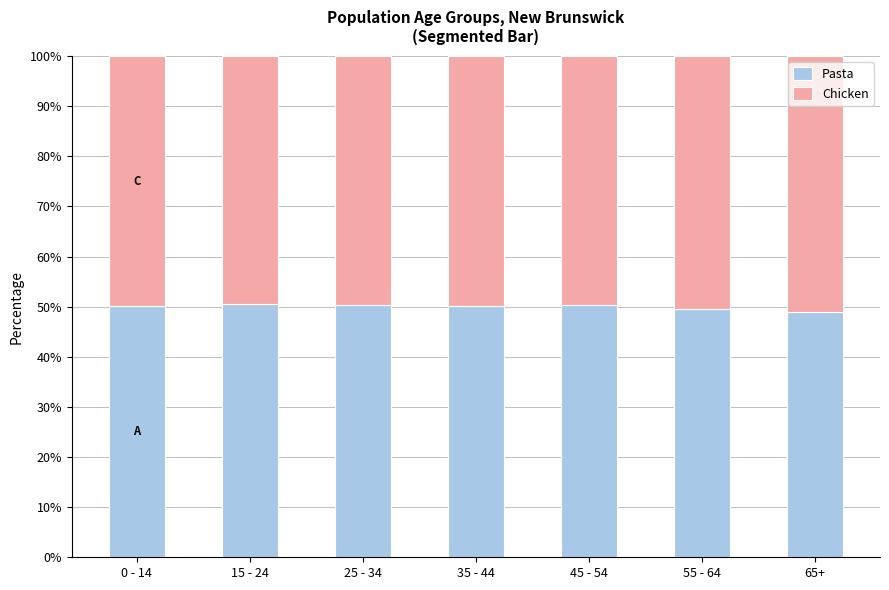

What is the lowest value of the Pasta series?

48.9